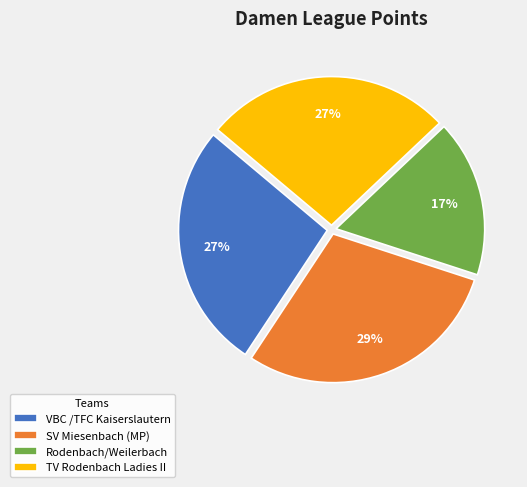

To the nearest percent, what is the difference between the largest and smallest slice percentages?

12%